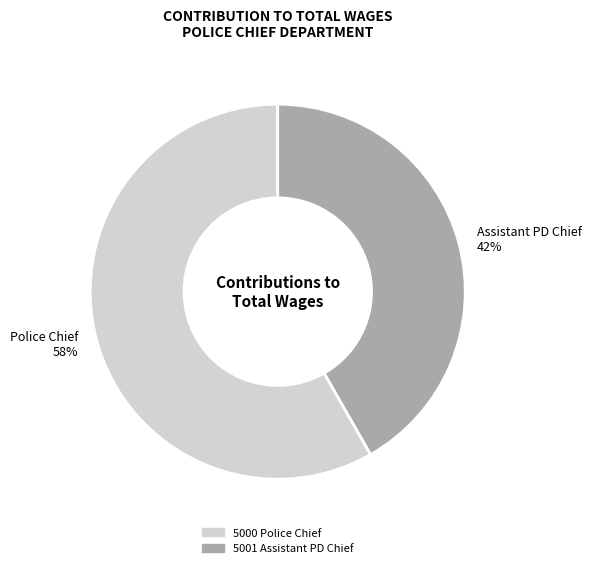

How many segments does this pie chart have?

2